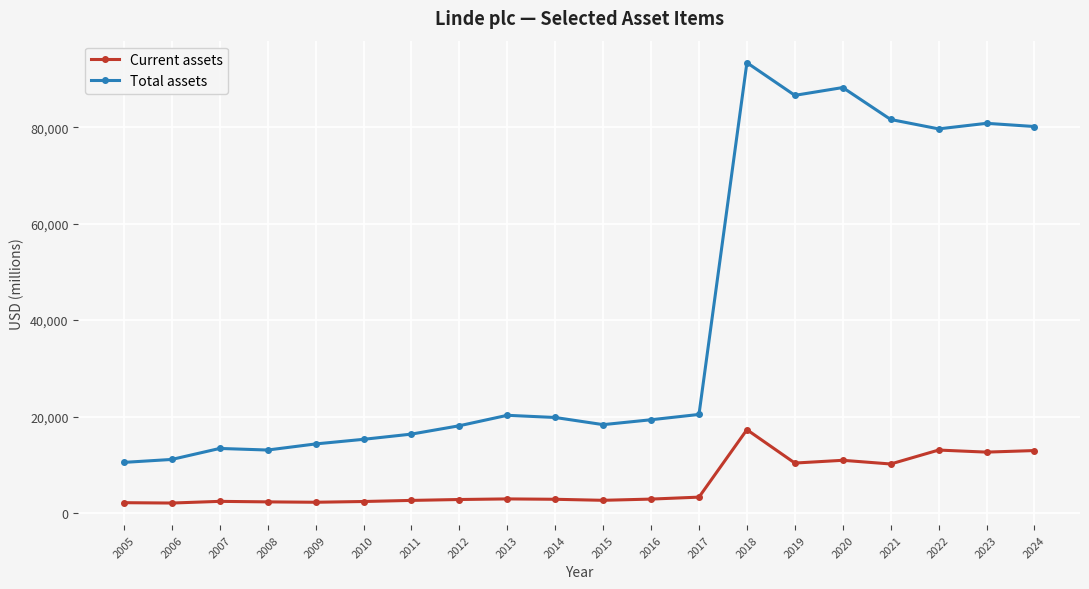

Between 2013 and 2021, which series saw the biggest shift?

Total assets